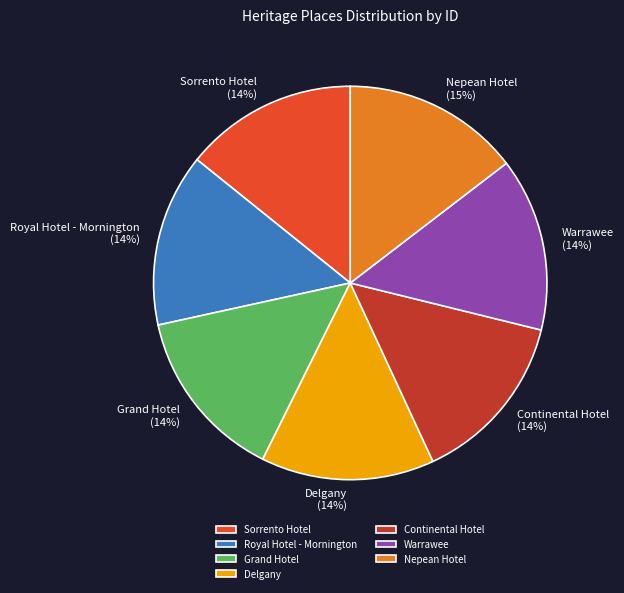

Count the number of slices in the pie.

7